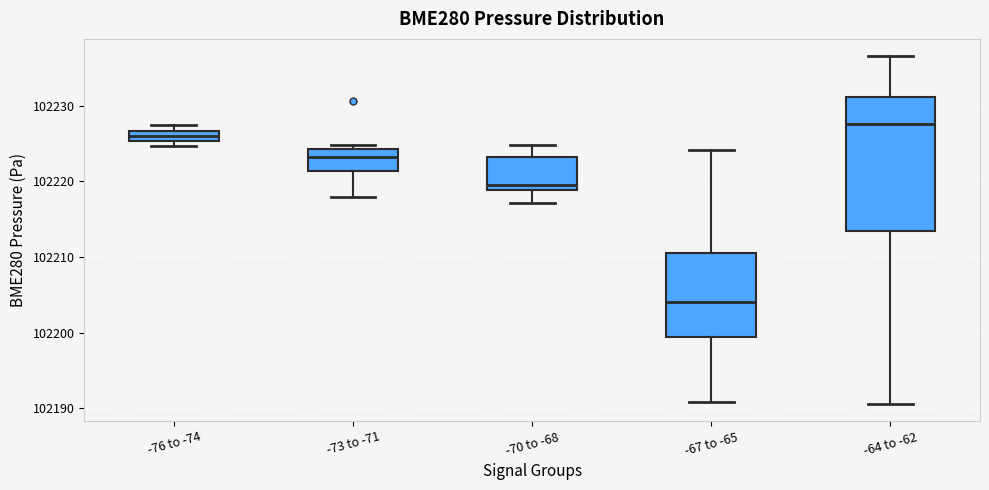

Comparing the boxes themselves (not the whiskers), which one is the tallest?

-64 to -62